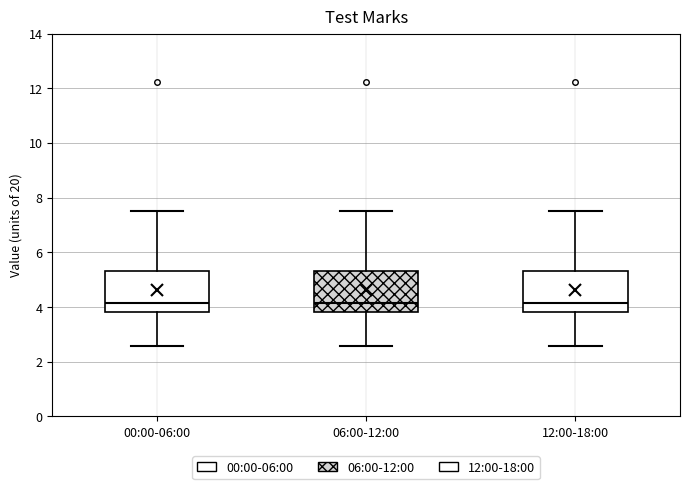

Reading left to right, read every box against the y-axis: the position of its median line, the range the box covers, and the ends of its whiskers. The values are not printed on the chart, so give them approximately, as read against the axis.

00:00-06:00: median 4.2, box 3.8 to 5.4, whiskers 2.6 to 7.6
06:00-12:00: median 4.2, box 3.8 to 5.4, whiskers 2.6 to 7.6
12:00-18:00: median 4.2, box 3.8 to 5.4, whiskers 2.6 to 7.6